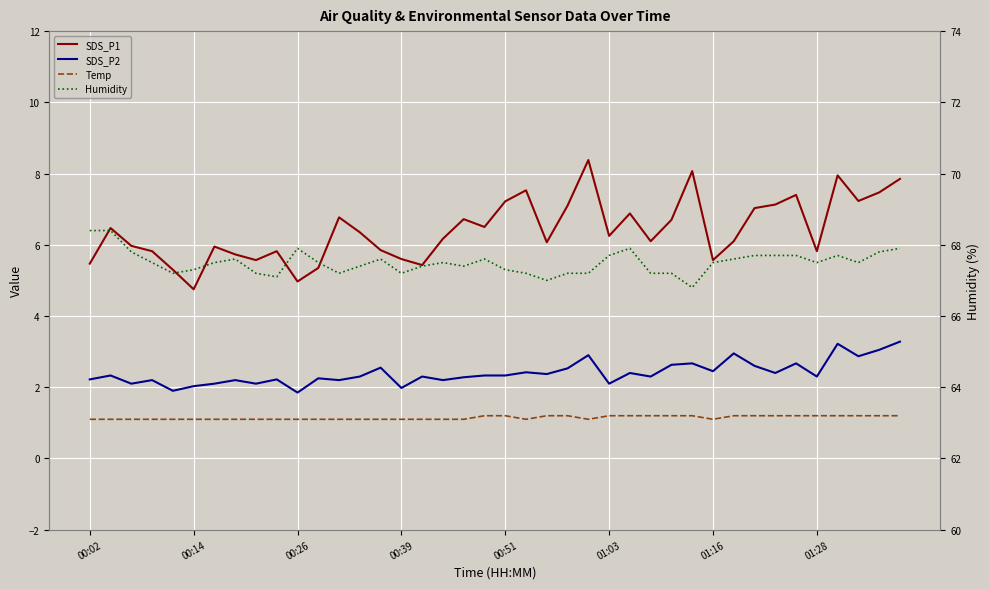

Reading left to right, transcribe all the data shown in this chart.

SDS_P1: 5.5	6.5	6.0	5.8	5.3	4.8	6.0	5.7	5.6	5.8	5.0	5.3	6.8	6.3	5.8	5.6	5.4	6.2	6.7	6.5	7.2	7.5	6.1	7.1	8.4	6.2	6.9	6.1	6.7	8.1	5.6	6.1	7.0	7.1	7.4	5.8	8.0	7.2	7.5	7.8
SDS_P2: 2.2	2.3	2.1	2.2	1.9	2.0	2.1	2.2	2.1	2.2	1.9	2.2	2.2	2.3	2.5	2.0	2.3	2.2	2.3	2.3	2.3	2.4	2.4	2.5	2.9	2.1	2.4	2.3	2.6	2.7	2.5	3.0	2.6	2.4	2.7	2.3	3.2	2.9	3.0	3.3
Temp: 1.1	1.1	1.1	1.1	1.1	1.1	1.1	1.1	1.1	1.1	1.1	1.1	1.1	1.1	1.1	1.1	1.1	1.1	1.1	1.2	1.2	1.1	1.2	1.2	1.1	1.2	1.2	1.2	1.2	1.2	1.1	1.2	1.2	1.2	1.2	1.2	1.2	1.2	1.2	1.2
Humidity: 68.4	68.4	67.8	67.5	67.2	67.3	67.5	67.6	67.2	67.1	67.9	67.5	67.2	67.4	67.6	67.2	67.4	67.5	67.4	67.6	67.3	67.2	67.0	67.2	67.2	67.7	67.9	67.2	67.2	66.8	67.5	67.6	67.7	67.7	67.7	67.5	67.7	67.5	67.8	67.9